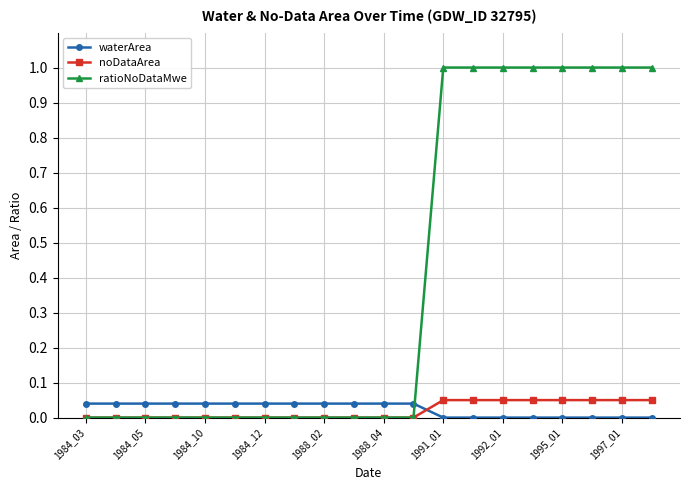

Which series has the largest total across all categories?

ratioNoDataMwe